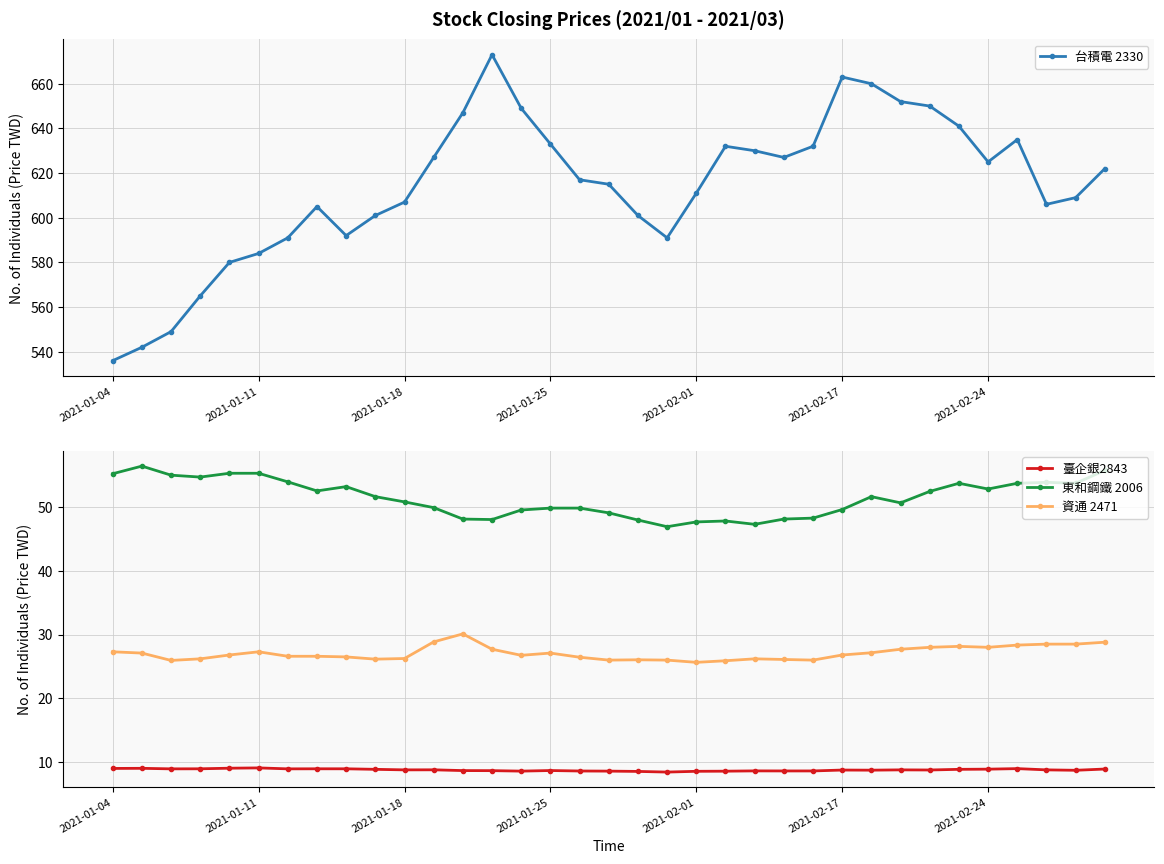

What is the sum of all 臺企銀2843 values?

309.0